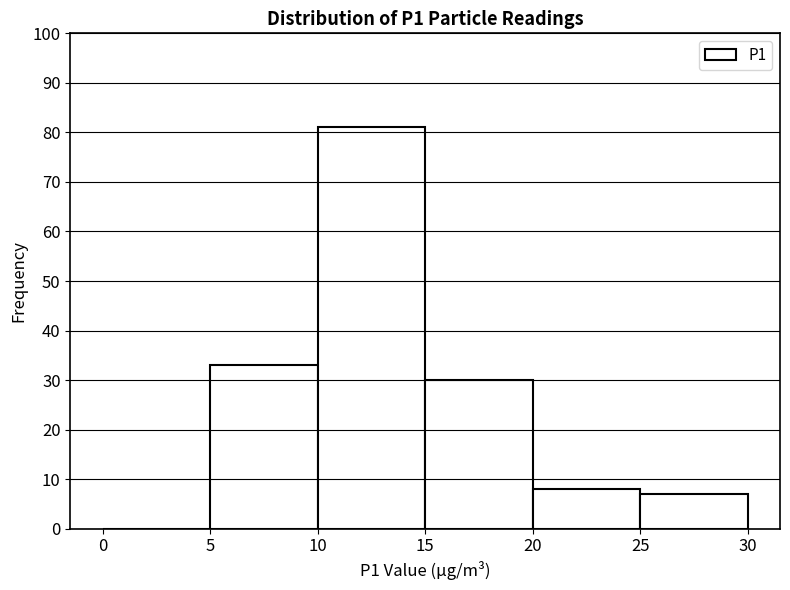

How tall is the bar that spans 25 to 30 on the x-axis? The values are not printed on the chart, so give them approximately, as read against the axis.

7